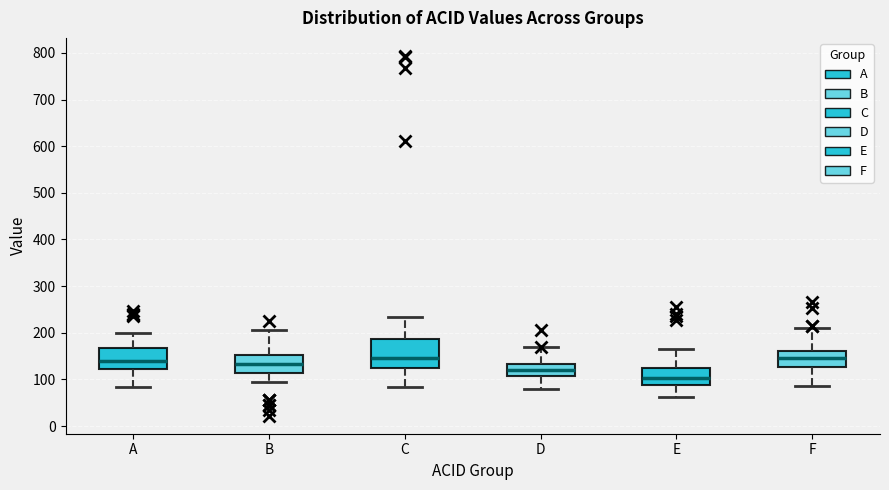

Comparing the boxes themselves (not the whiskers), which one is the tallest?

C